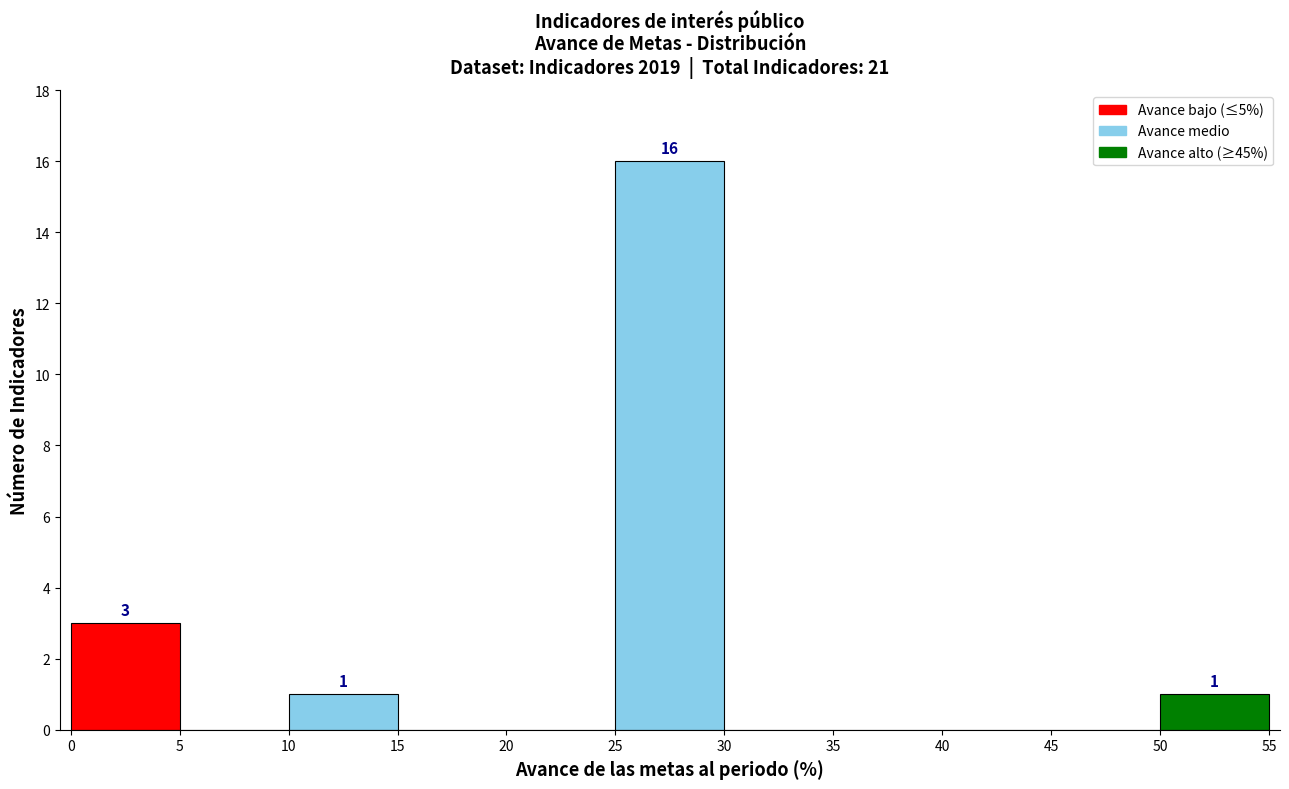

Which range on the x-axis has the tallest bar?

25 to 30